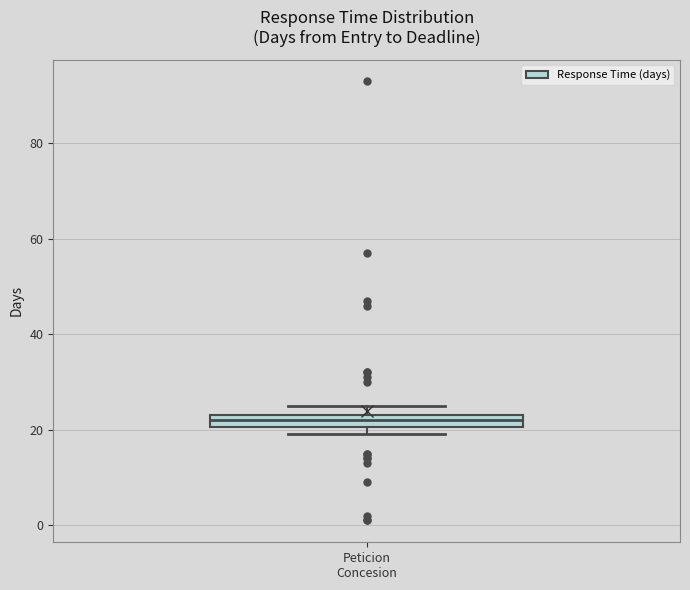

Where is the upper edge of the box for Peticion Concesion on the y-axis? The values are not printed on the chart, so give them approximately, as read against the axis.

24